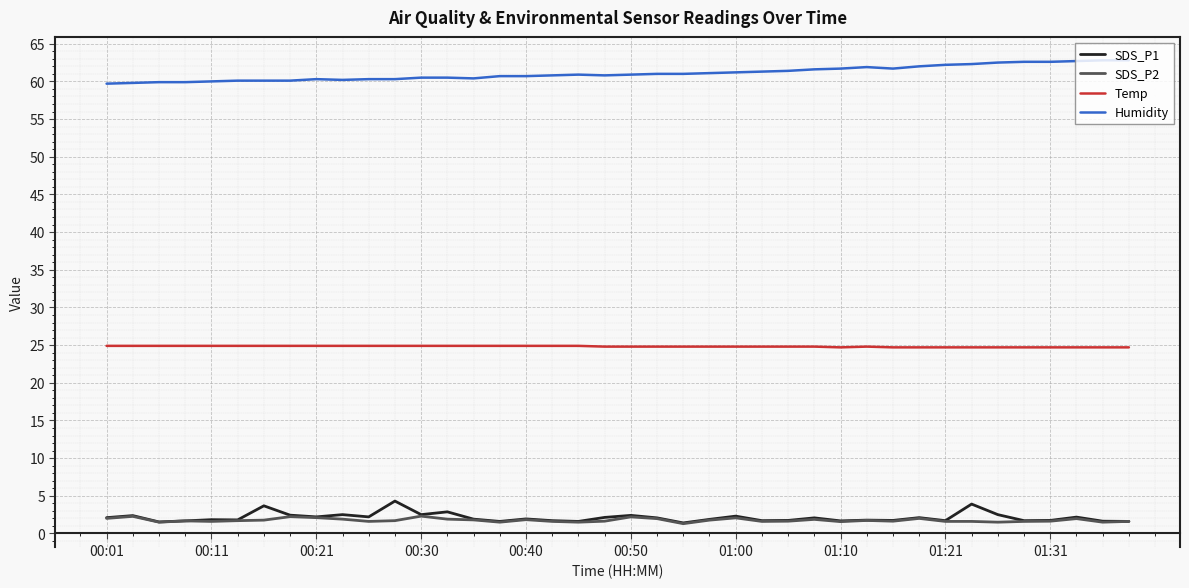

True or false: Humidity and SDS_P1 cross at least once.

False